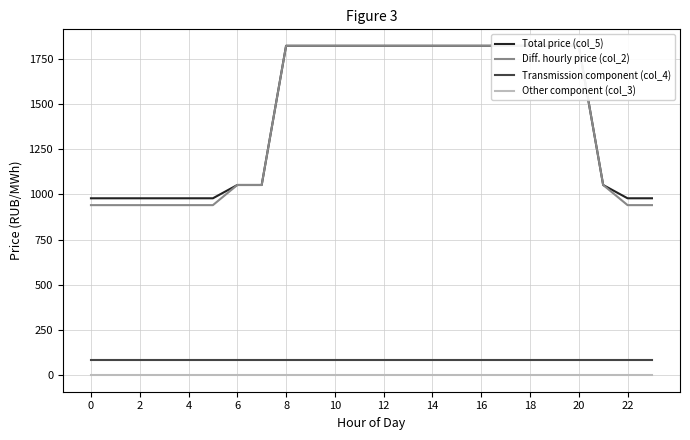

At how many categories does at least one series exceed 669?

24